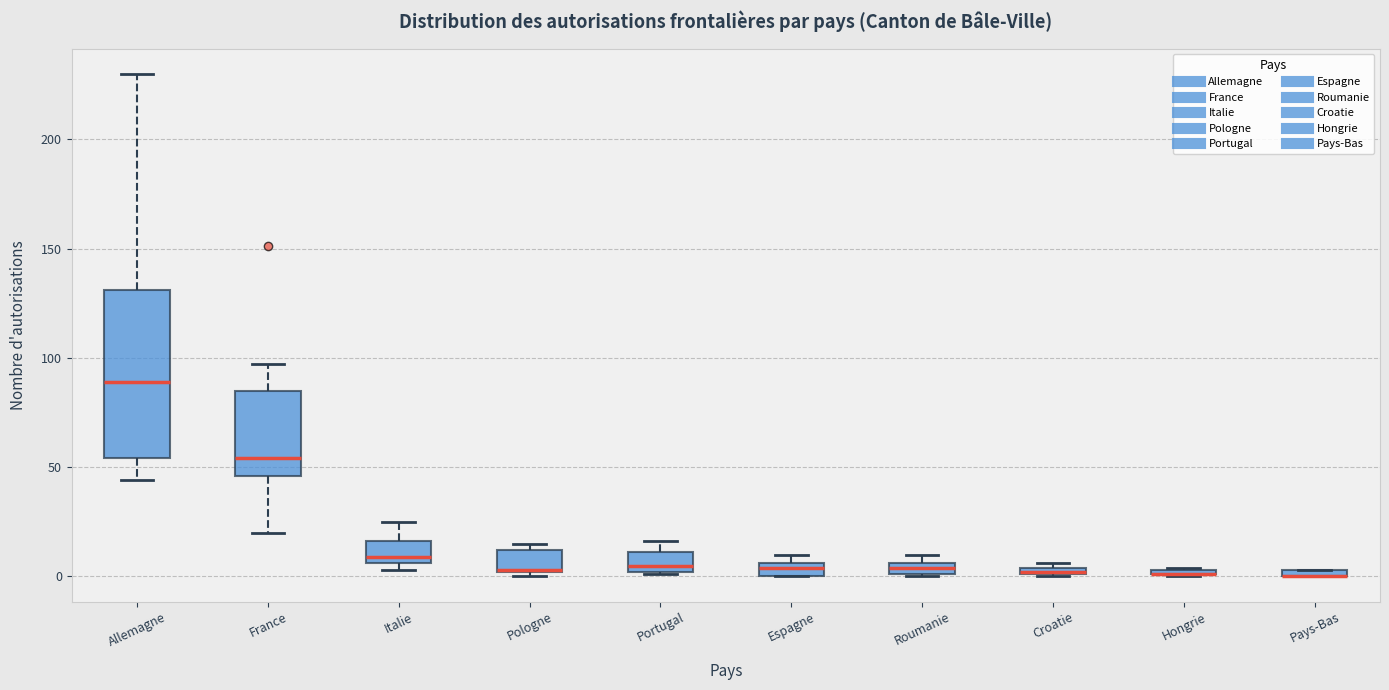

Where does the lower whisker of the box for France end on the y-axis? The values are not printed on the chart, so give them approximately, as read against the axis.

20